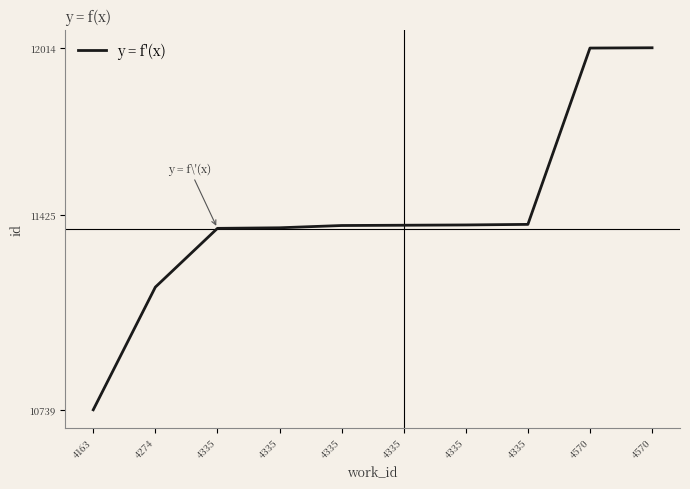

Is this an area chart (filled region under the line)?

No